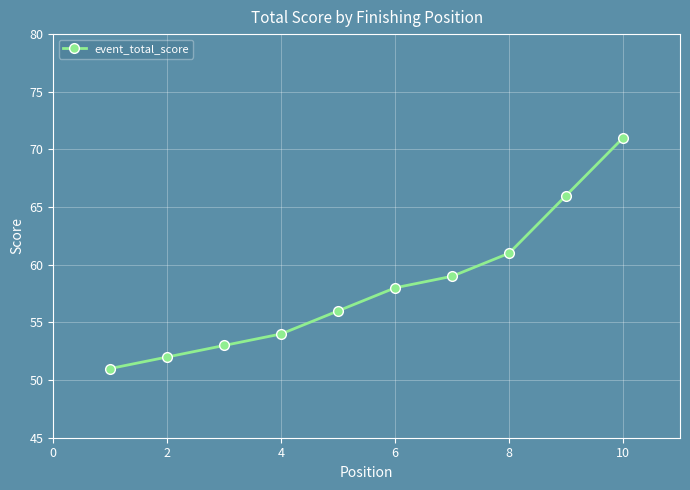

Reading left to right, list all the values displayed in this chart.

51	52	53	54	56	58	59	61	66	71